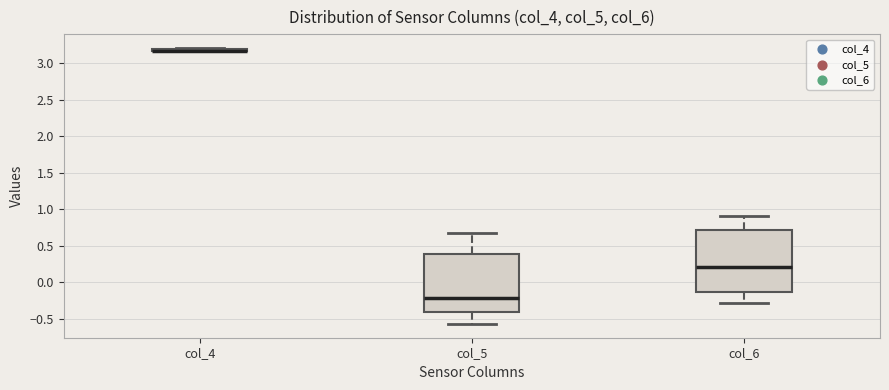

Reading left to right, transcribe this box plot: for each box, give where its median line is, the range the box spans, and where its two whiskers end, as read against the y-axis. The values are not printed on the chart, so give them approximately, as read against the axis.

col_4: box collapsed to a line at 3.15, whiskers 3.15 to 3.20
col_5: median -0.20, box -0.40 to 0.40, whiskers -0.55 to 0.65
col_6: median 0.20, box -0.15 to 0.70, whiskers -0.30 to 0.90